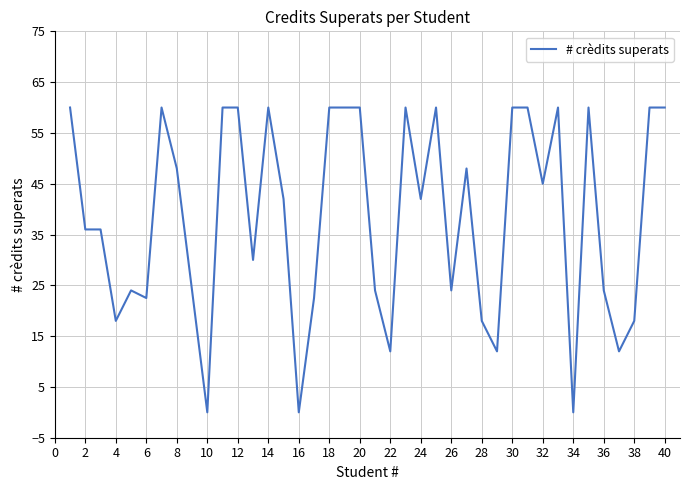

Is this an area chart (filled region under the line)?

No